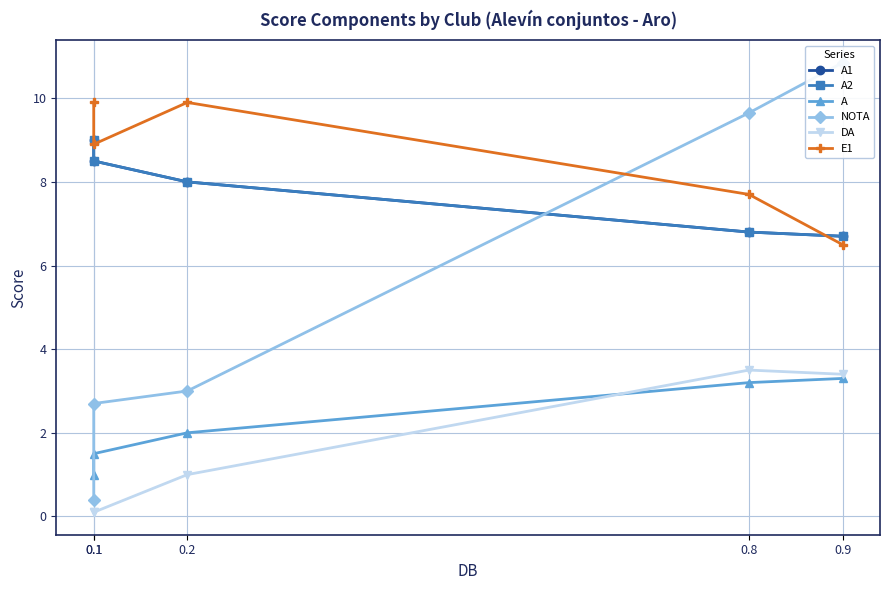

At which label does DA first exceed 1?

0.9